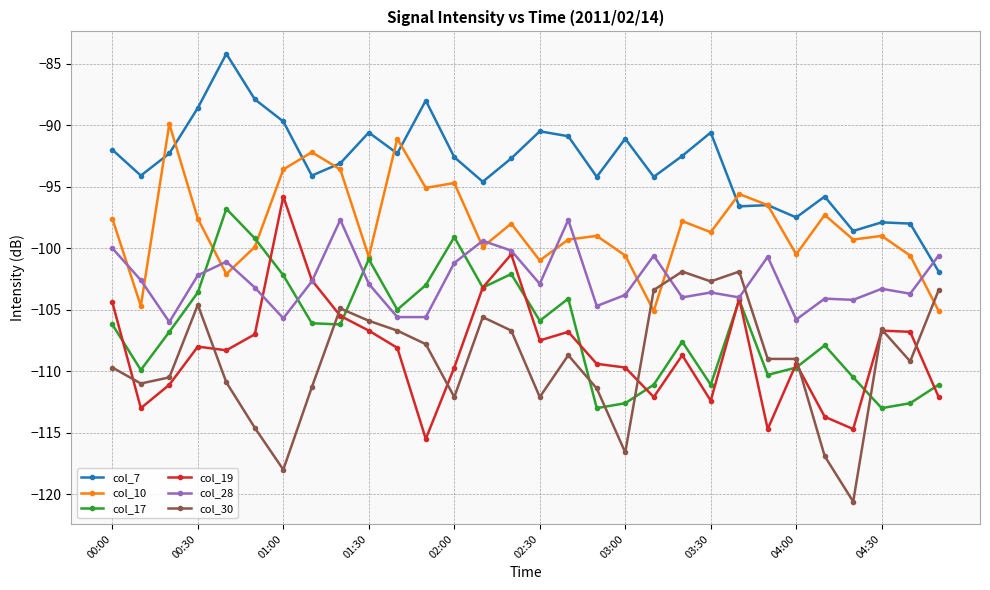

What is the difference between the second highest and second lowest values in the col_30 series?

16.1